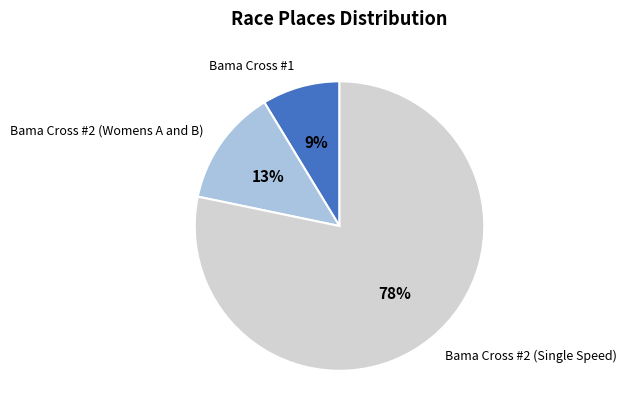

What percentage is the Bama Cross #1 slice, to the nearest percent?

9%